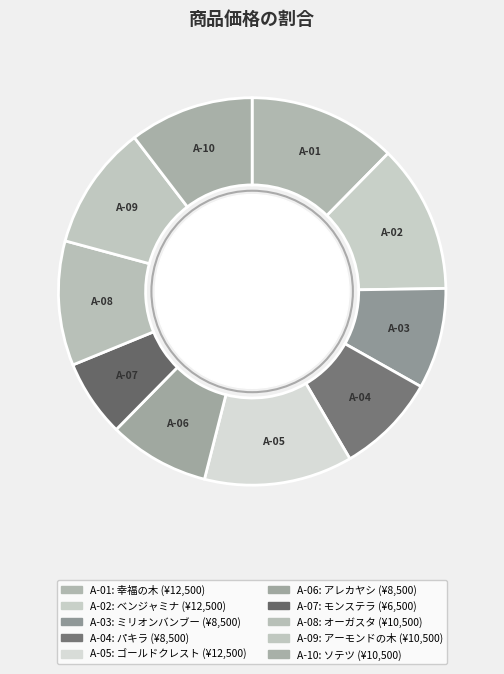

What is the ratio of the value at A-10 to the value at A-06?

1.2